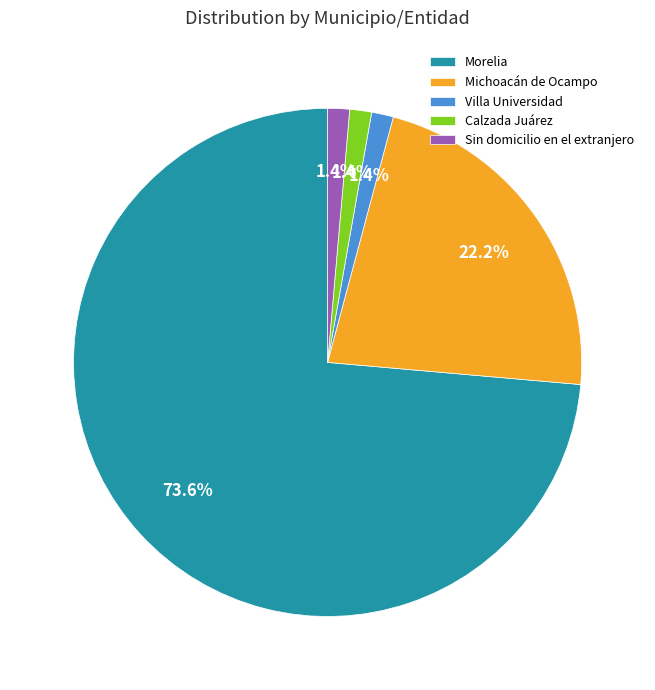

Between Morelia and Michoacán de Ocampo, which is larger?

Morelia